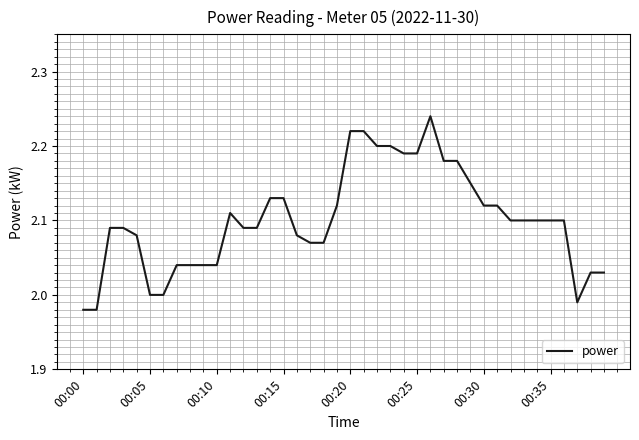

Which label corresponds to the smallest value in the chart?

00:00